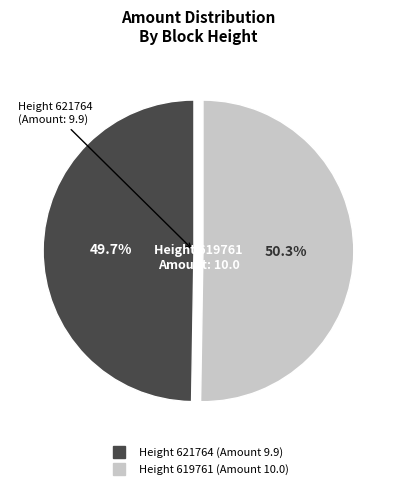

Does any single category account for the majority?

Yes